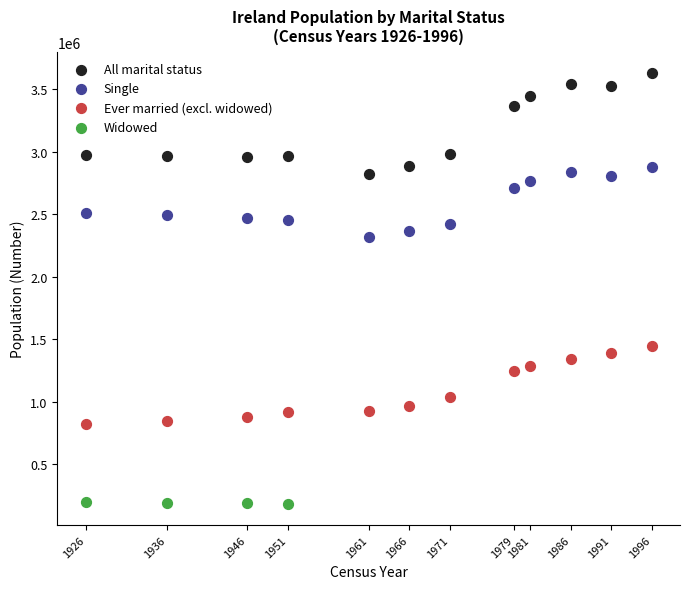

Which series reaches the maximum Y coordinate?

All marital status